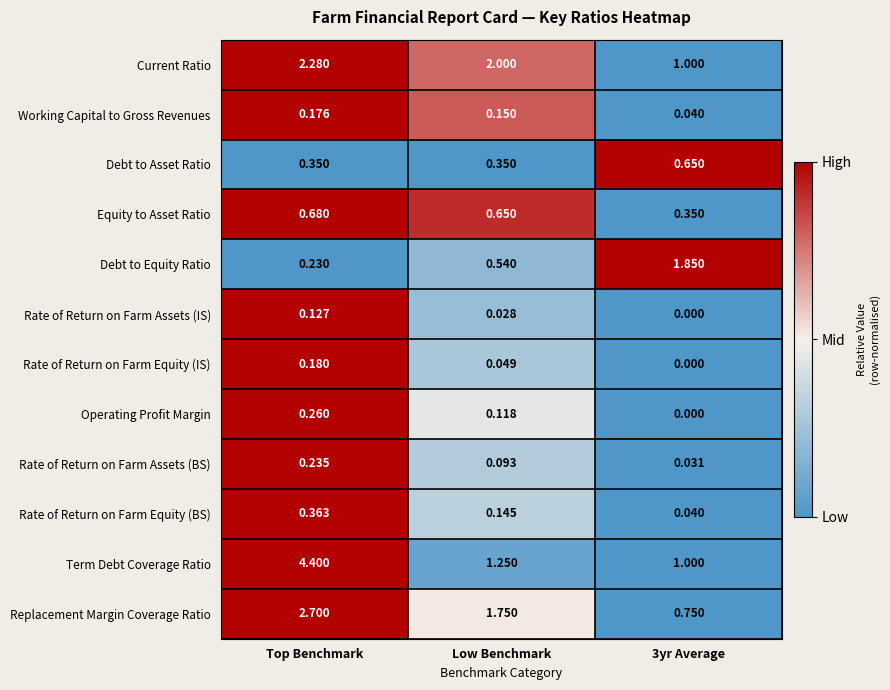

Which series has the largest total across all categories?

Term Debt Coverage Ratio